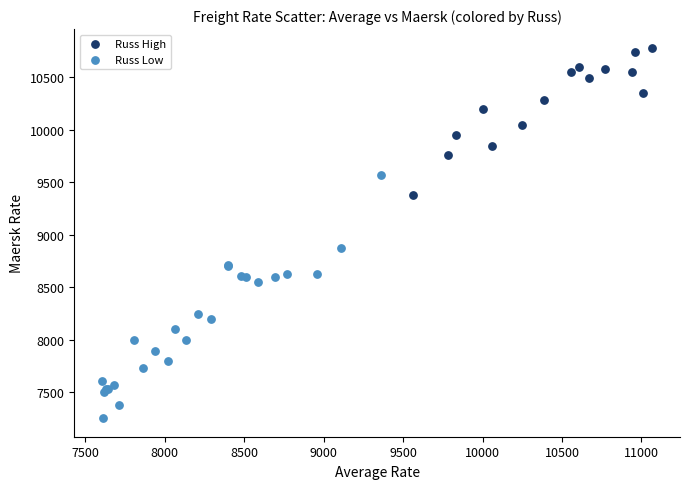

Which series has the widest spread of Y values?

Russ Low